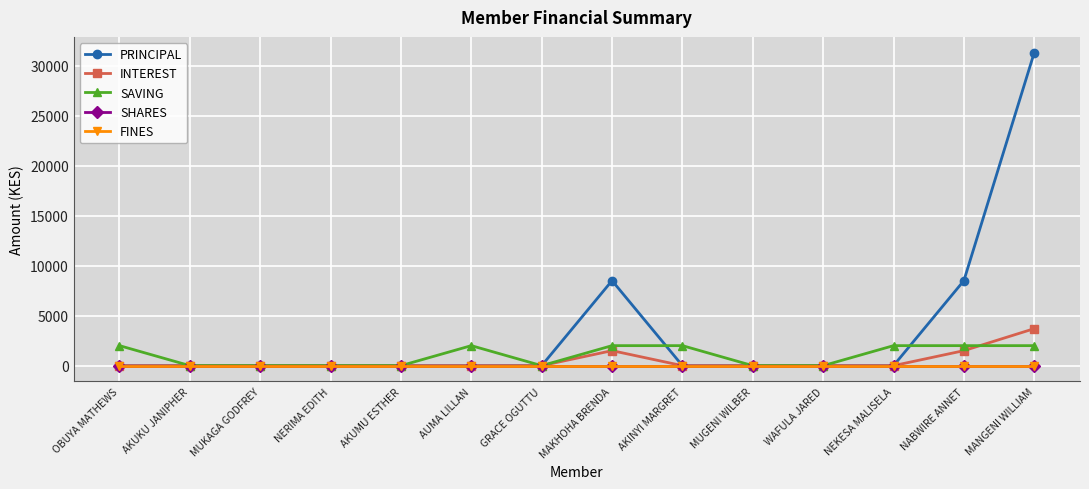

Which series has the largest total across all categories?

PRINCIPAL